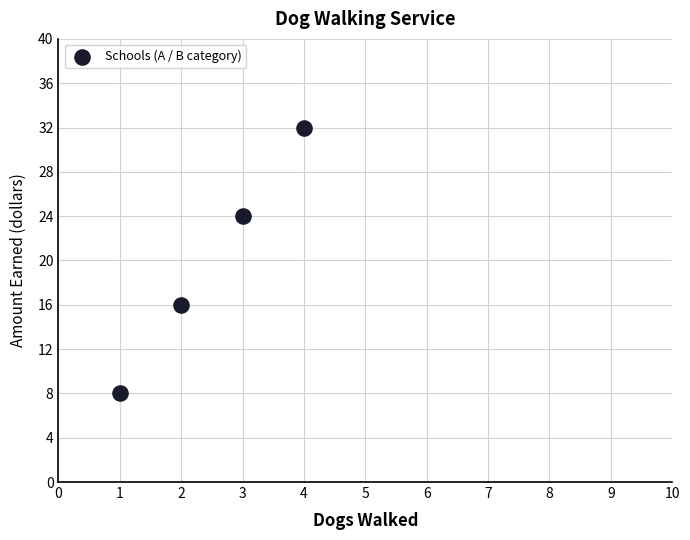

What is the average Y value?

20